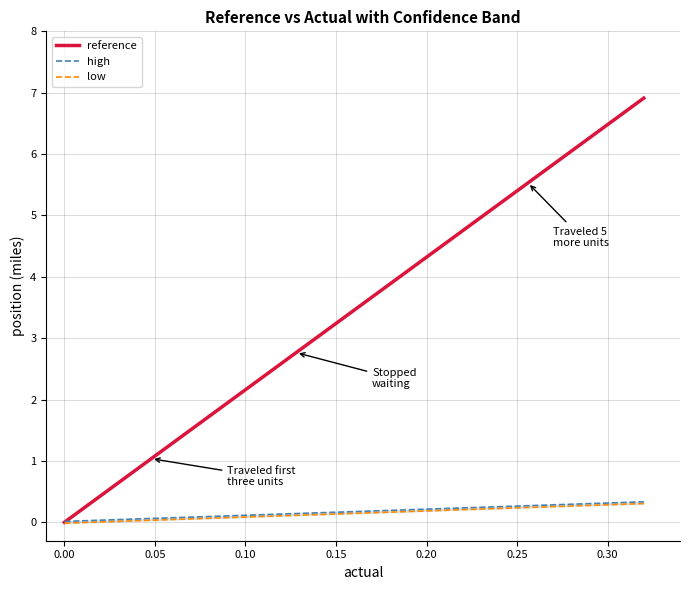

True or false: high and reference cross at least once.

True